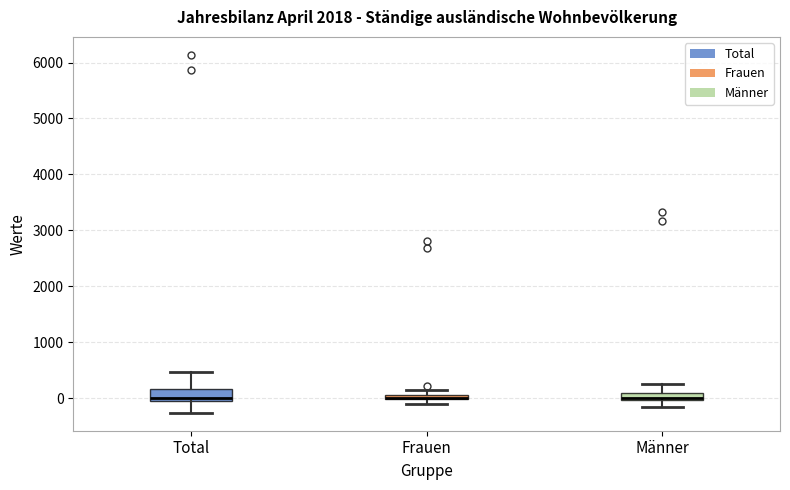

Where is the upper edge of the box for Frauen on the y-axis? The values are not printed on the chart, so give them approximately, as read against the axis.

100